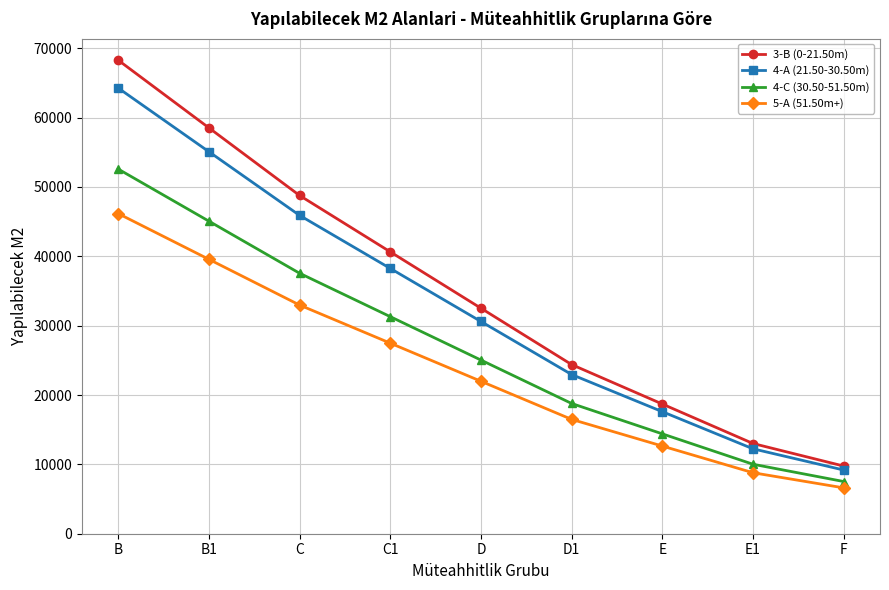

What is the label of the 6th point from the left?

D1